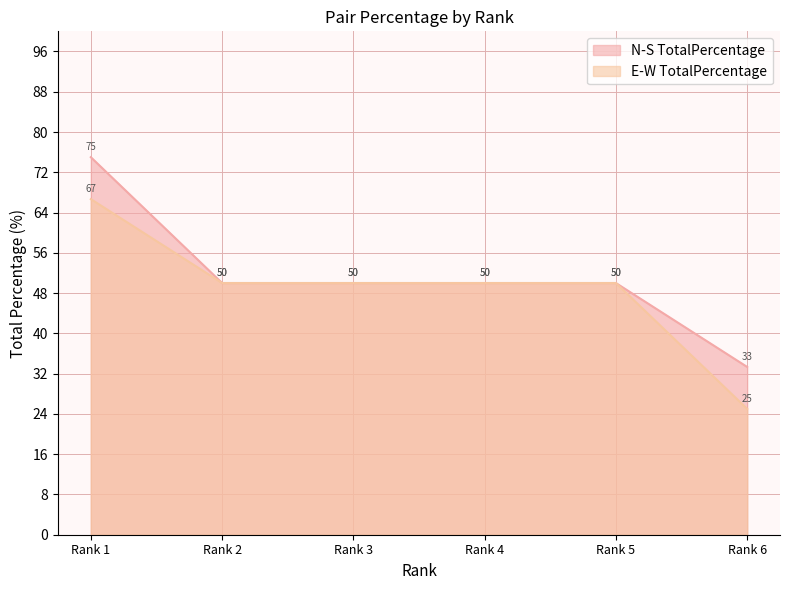

True or false: N-S TotalPercentage and E-W TotalPercentage cross at least once.

False